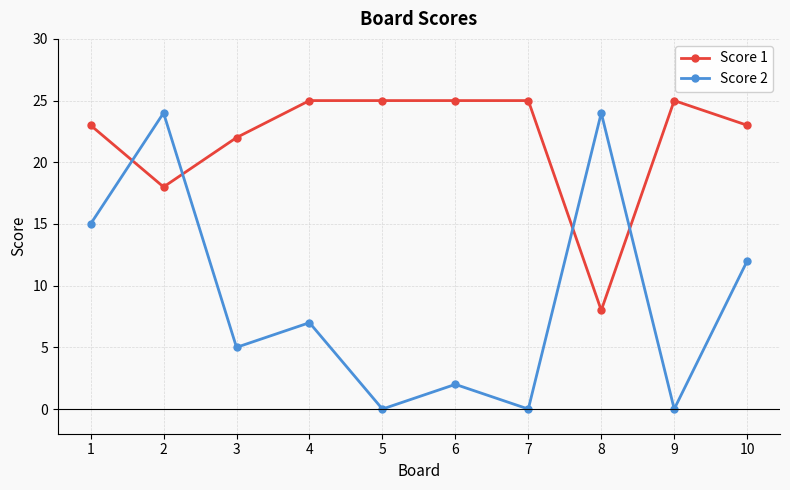

How many lines are shown in the chart?

2